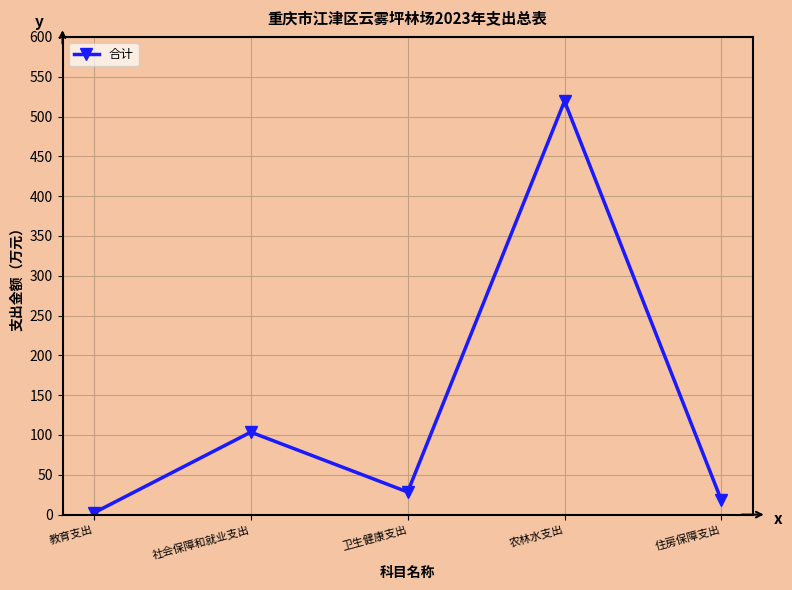

What is the sum of all values?

671.5